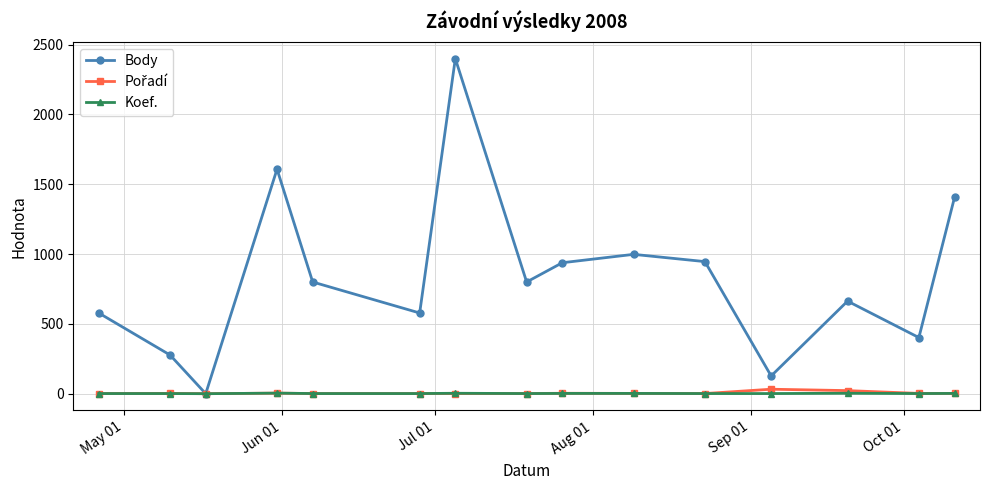

What is the maximum value shown in the chart?

2400